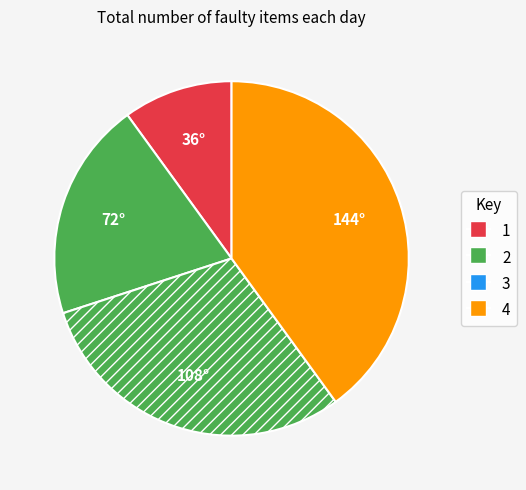

How many segments does this pie chart have?

4